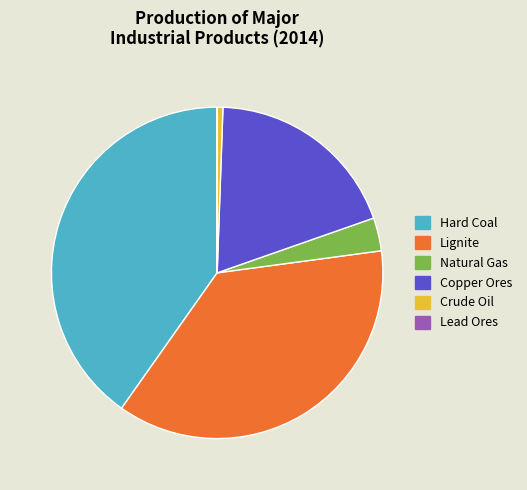

Is there any slice that represents more than half of the pie?

No